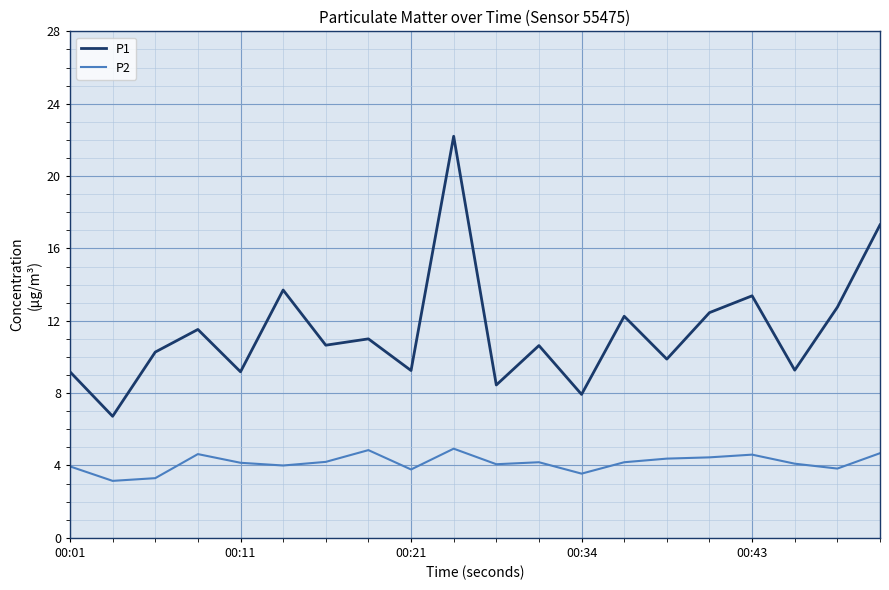

List the series in order of their overall mean, lowest first.

P2, P1